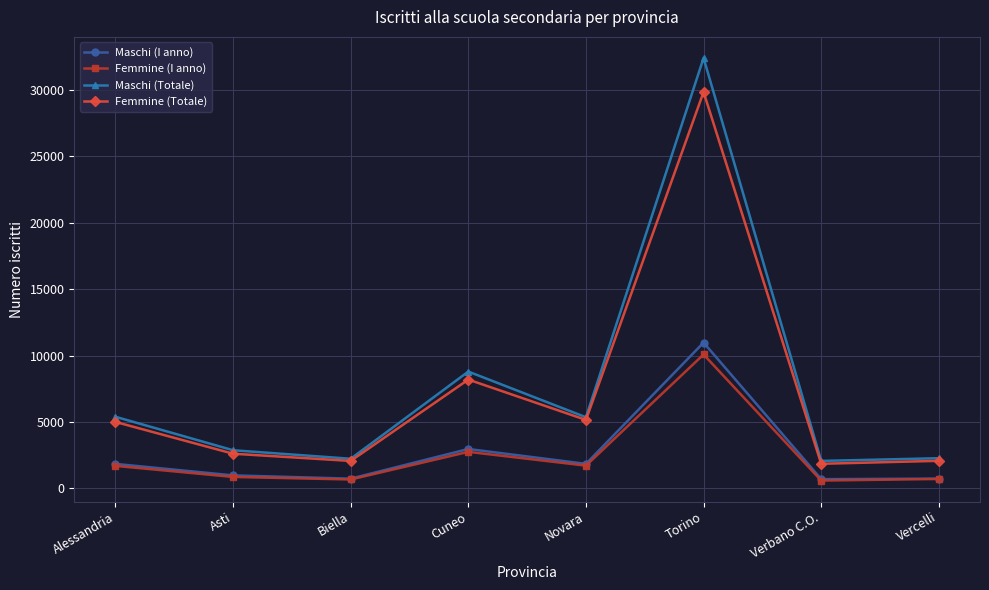

True or false: Femmine (Totale) has more than 1 points higher than both neighbors.

True